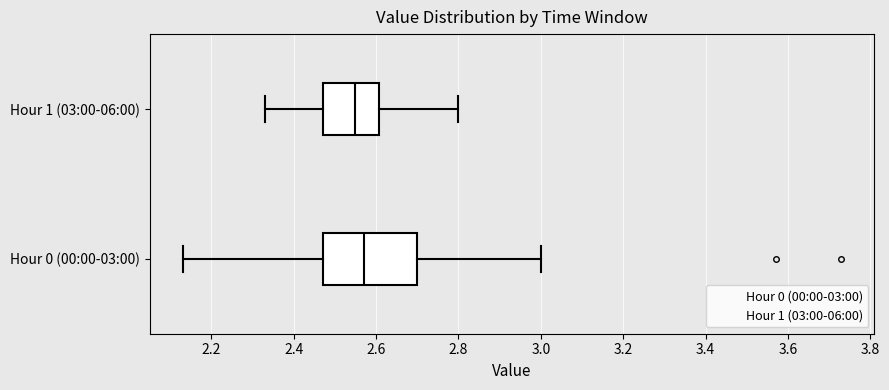

Comparing the boxes themselves (not the whiskers), which one is the widest?

Hour 0 (00:00-03:00)